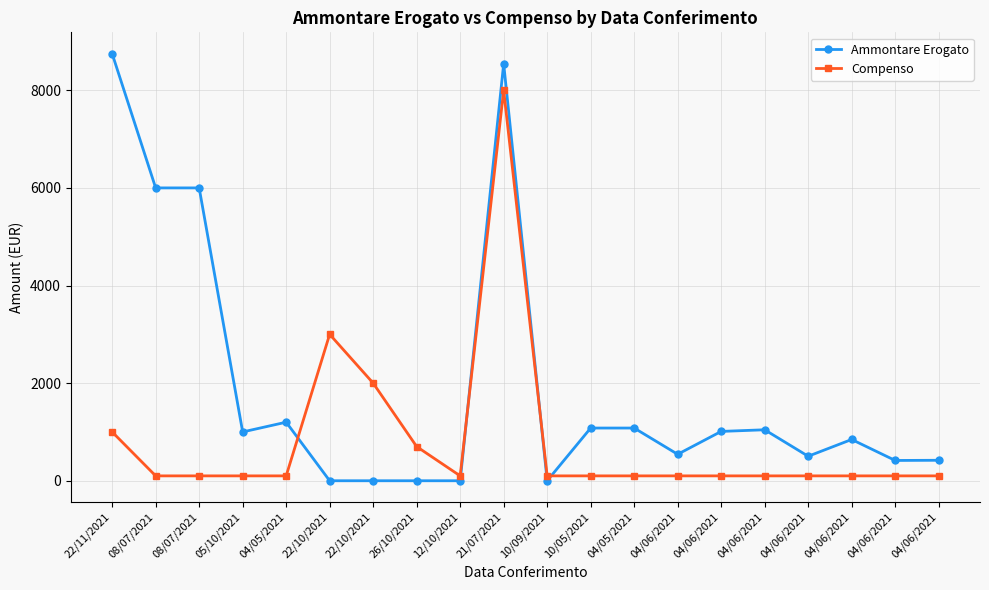

The Compenso series shows 158.3 at 10/05/2021. True or false?

False